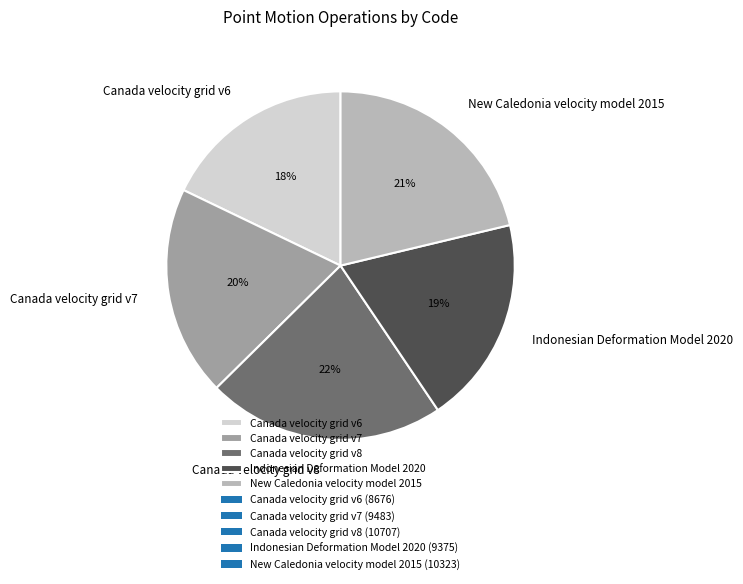

Between Canada velocity grid v8 and Canada velocity grid v7, which is larger?

Canada velocity grid v8